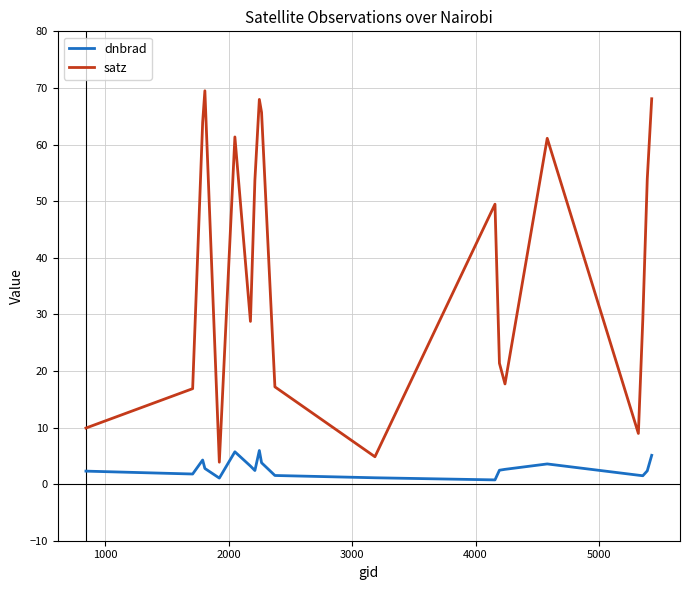

What is the highest value of the dnbrad series?

5.9